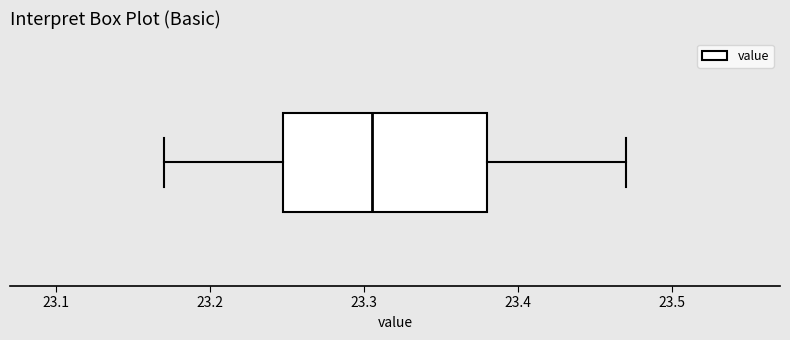

Read this box plot against the x-axis: the position of the median line, the range covered by the box, and the ends of both whiskers. The values are not printed on the chart, so give them approximately, as read against the axis.

median 23.31, box 23.25 to 23.38, whiskers 23.17 to 23.47